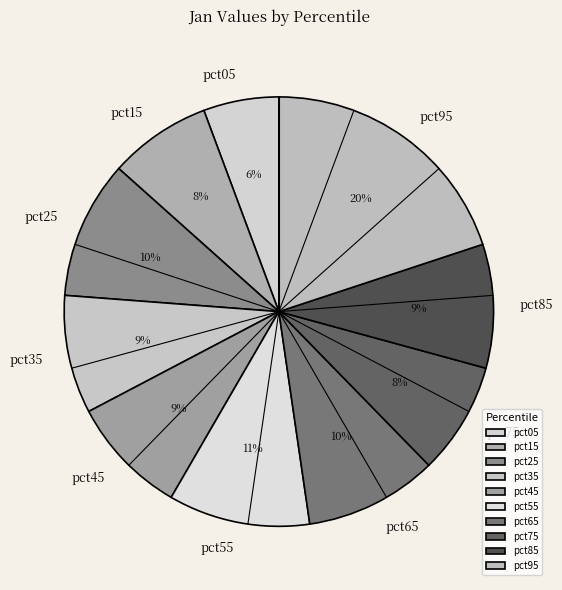

What is the largest slice in the pie chart?

pct95